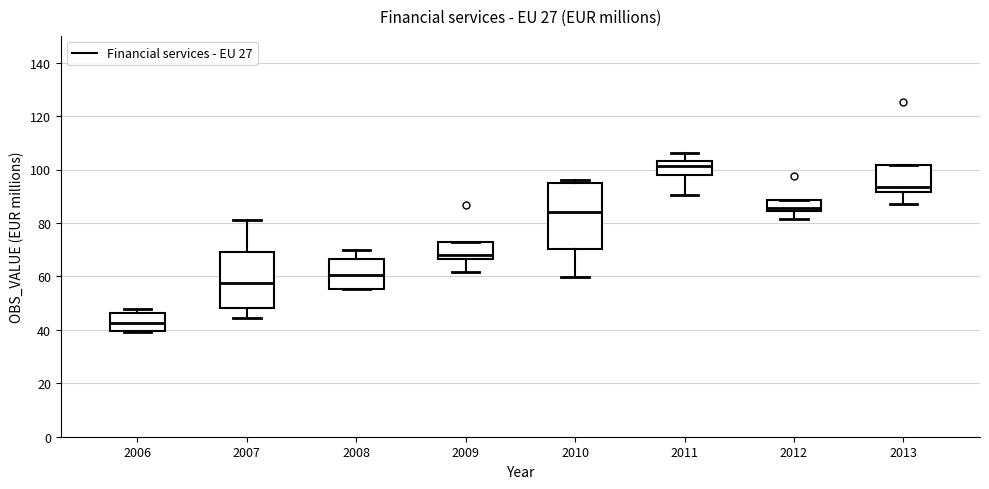

Where does the median line of the box at x = 2010 sit on the y-axis? The values are not printed on the chart, so give them approximately, as read against the axis.

84